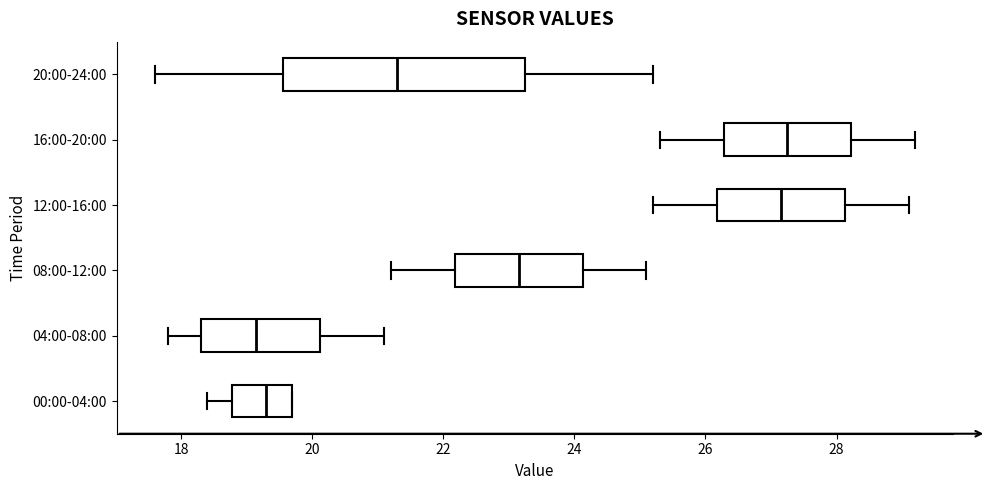

Reading bottom to top, transcribe this box plot: for each box, give where its median line is, the range the box spans, and where its two whiskers end, as read against the x-axis. The values are not printed on the chart, so give them approximately, as read against the axis.

00:00-04:00: median 19.4, box 18.8 to 19.8, whiskers 18.4 to 19.8
04:00-08:00: median 19.2, box 18.4 to 20.2, whiskers 17.8 to 21.2
08:00-12:00: median 23.2, box 22.2 to 24.2, whiskers 21.2 to 25.2
12:00-16:00: median 27.2, box 26.2 to 28.2, whiskers 25.2 to 29.2
16:00-20:00: median 27.2, box 26.2 to 28.2, whiskers 25.4 to 29.2
20:00-24:00: median 21.4, box 19.6 to 23.2, whiskers 17.6 to 25.2